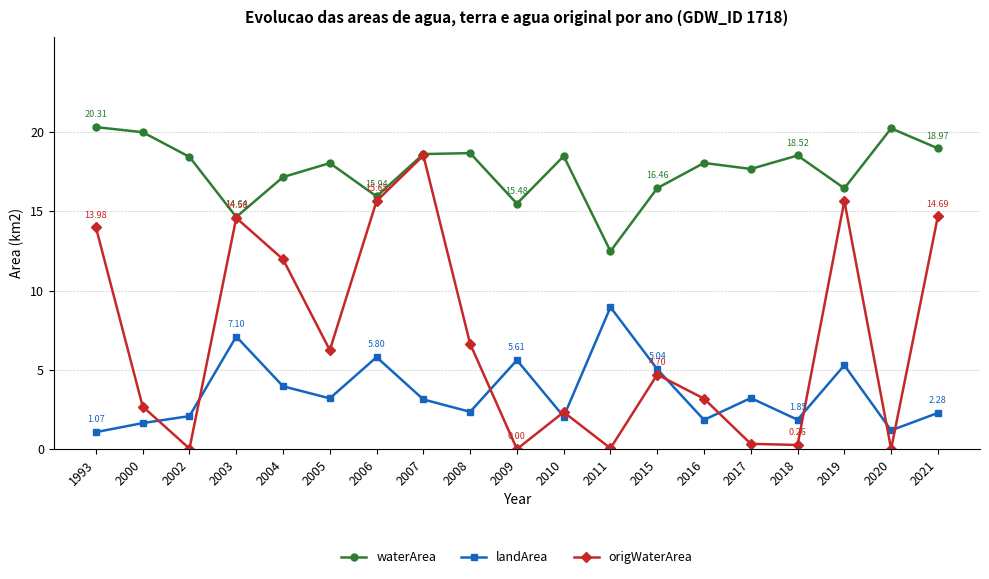

How many lines are shown in the chart?

3